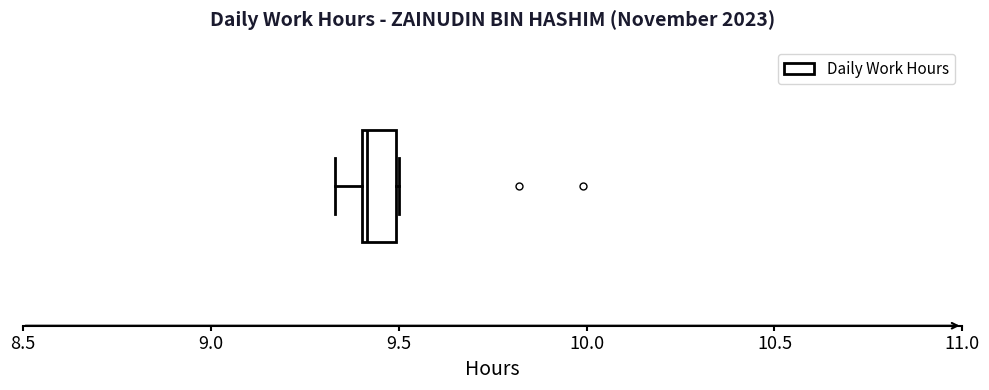

Read this box plot against the x-axis: the position of the median line, the range covered by the box, and the ends of both whiskers. The values are not printed on the chart, so give them approximately, as read against the axis.

median 9.40, box 9.40 to 9.50, whiskers 9.35 to 9.50